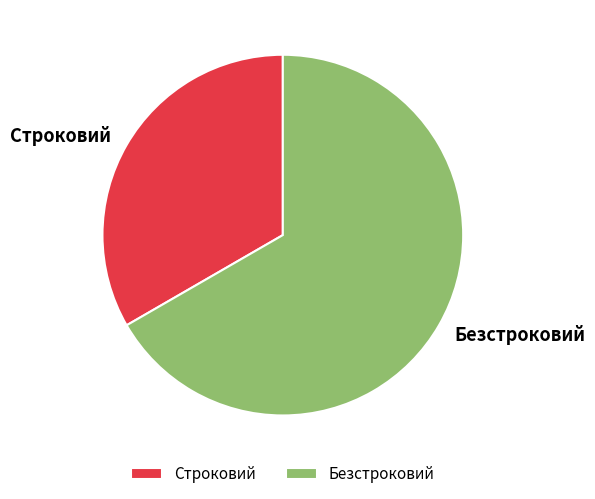

Is it true that Строковий is 33% of the pie?

True